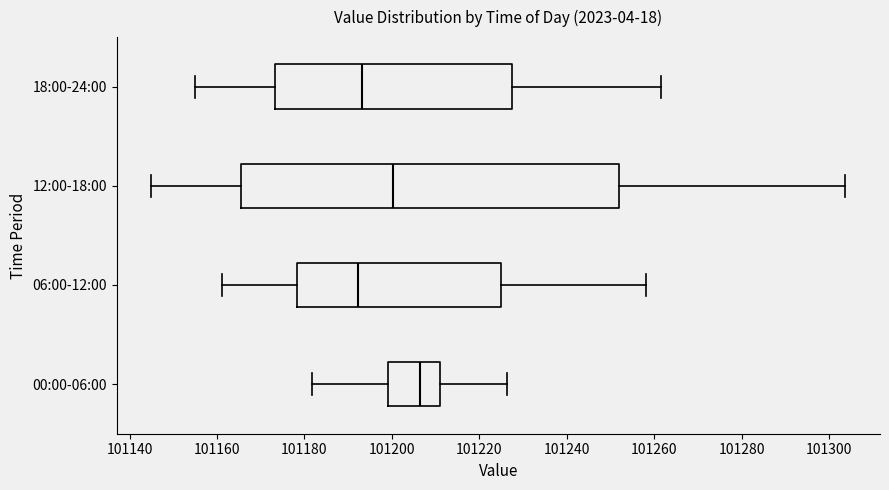

Reading bottom to top, read every box against the x-axis: the position of its median line, the range the box covers, and the ends of its whiskers. The values are not printed on the chart, so give them approximately, as read against the axis.

00:00-06:00: median 101206, box 101200 to 101210, whiskers 101182 to 101226
06:00-12:00: median 101192, box 101178 to 101224, whiskers 101162 to 101258
12:00-18:00: median 101200, box 101166 to 101252, whiskers 101146 to 101304
18:00-24:00: median 101194, box 101174 to 101228, whiskers 101156 to 101262